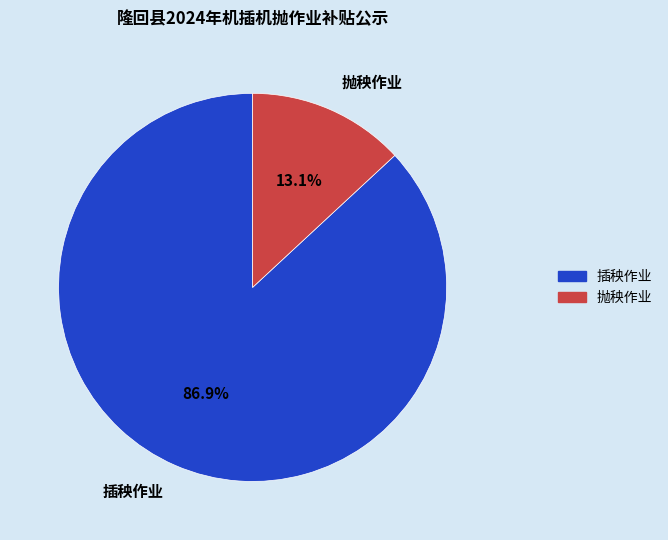

Which category has the smallest portion of the pie?

抛秧作业